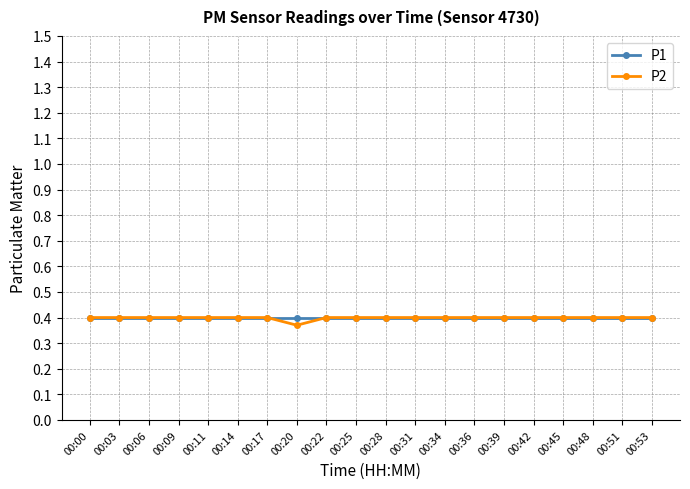

The P2 series shows 0.4 at 00:20. True or false?

True